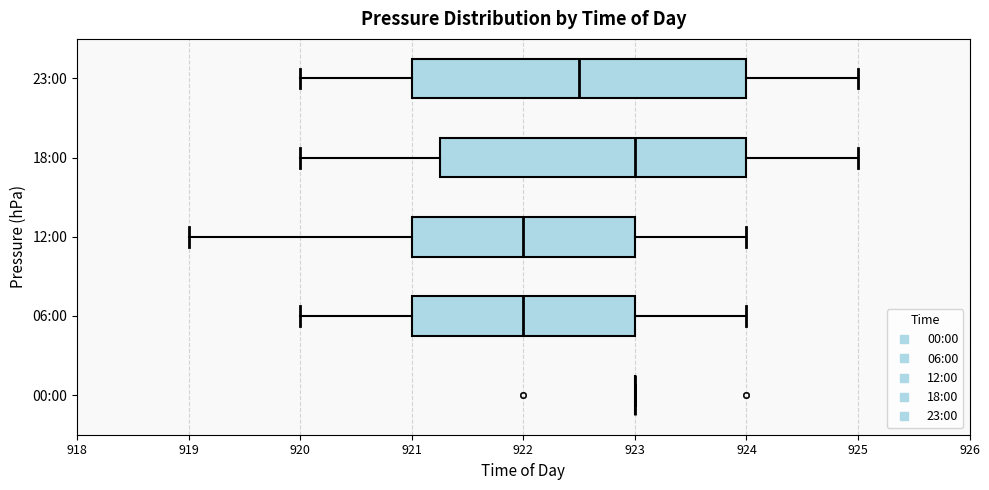

Reading bottom to top, read every box against the x-axis: the position of its median line, the range the box covers, and the ends of its whiskers. The values are not printed on the chart, so give them approximately, as read against the axis.

00:00: box collapsed to a line at 923.0, whiskers 923.0 to 923.0
06:00: median 922.0, box 921.0 to 923.0, whiskers 920.0 to 924.0
12:00: median 922.0, box 921.0 to 923.0, whiskers 919.0 to 924.0
18:00: median 923.0, box 921.3 to 924.0, whiskers 920.0 to 925.0
23:00: median 922.5, box 921.0 to 924.0, whiskers 920.0 to 925.0